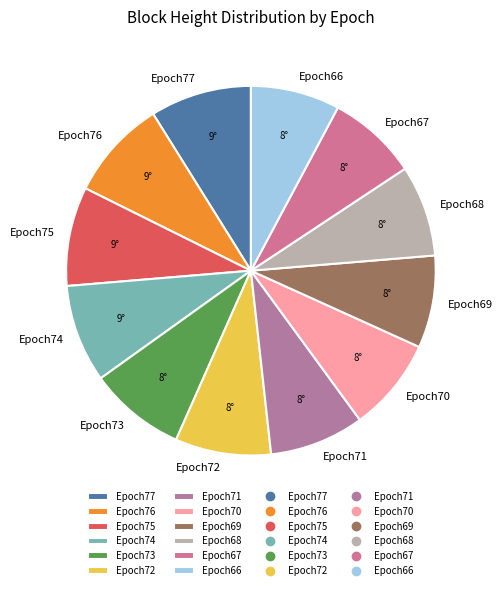

Does any single category account for the majority?

No